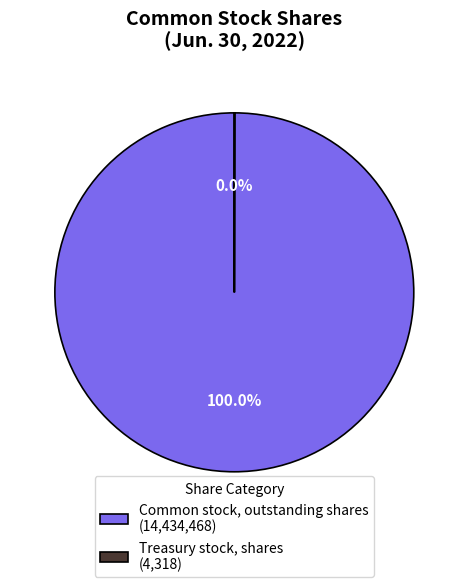

Does any single category account for the majority?

Yes